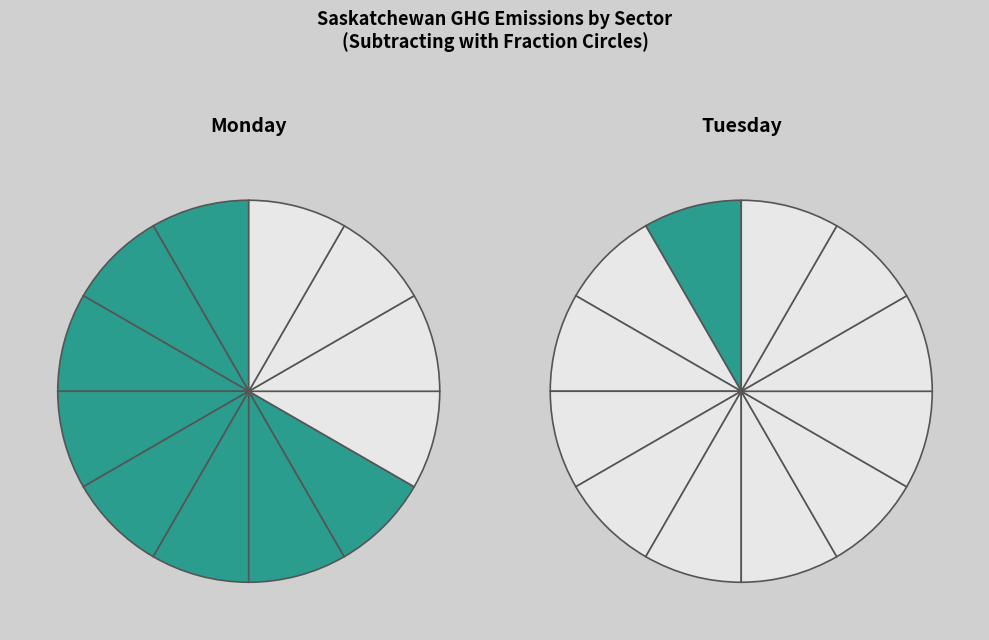

Is there any slice that represents more than half of the pie?

No